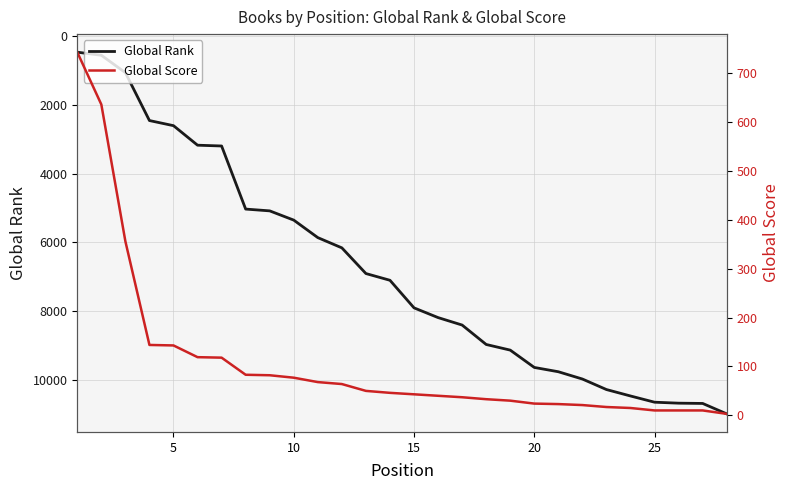

What is the minimum value for Global Rank?

467